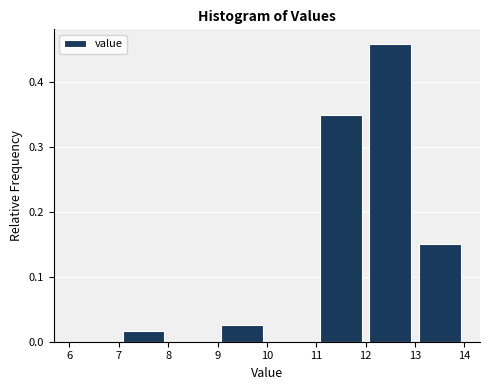

Which range on the x-axis has the tallest bar?

12 to 13